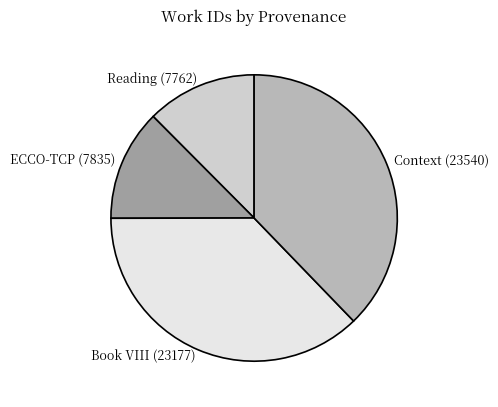

Do ECCO-TCP (7835) and Reading (7762) together represent more than half of the pie?

No